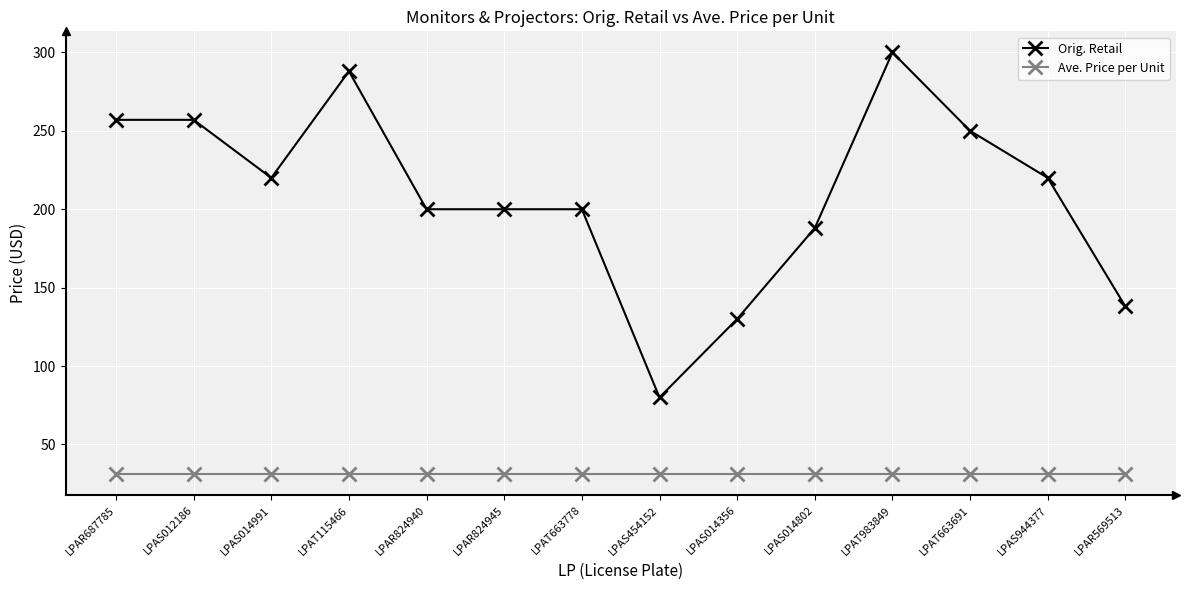

What is the difference between the Orig. Retail values at LPAR824945 and LPAT663691?

50.0